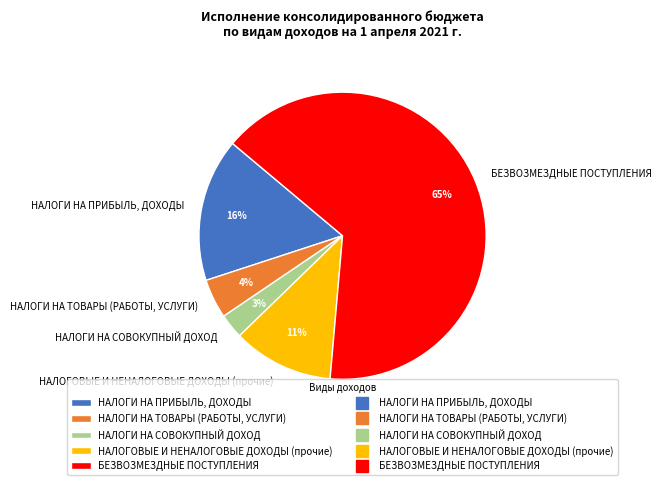

Is it true that НАЛОГИ НА СОВОКУПНЫЙ ДОХОД is 3% of the pie?

True